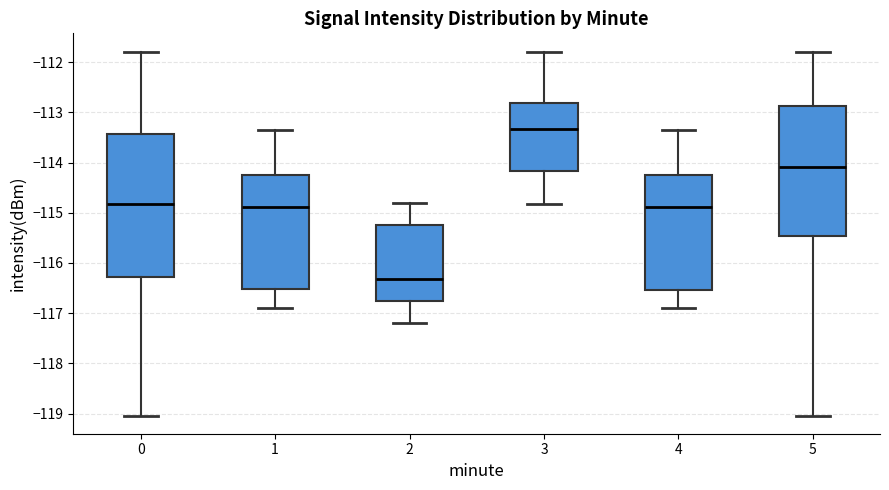

Reading left to right, transcribe this box plot: for each box, give where its median line is, the range the box spans, and where its two whiskers end, as read against the y-axis. The values are not printed on the chart, so give them approximately, as read against the axis.

0: median -114.8, box -116.3 to -113.4, whiskers -119.0 to -111.8
1: median -114.9, box -116.5 to -114.2, whiskers -116.9 to -113.4
2: median -116.3, box -116.8 to -115.2, whiskers -117.2 to -114.8
3: median -113.3, box -114.2 to -112.8, whiskers -114.8 to -111.8
4: median -114.9, box -116.5 to -114.2, whiskers -116.9 to -113.4
5: median -114.1, box -115.5 to -112.9, whiskers -119.0 to -111.8